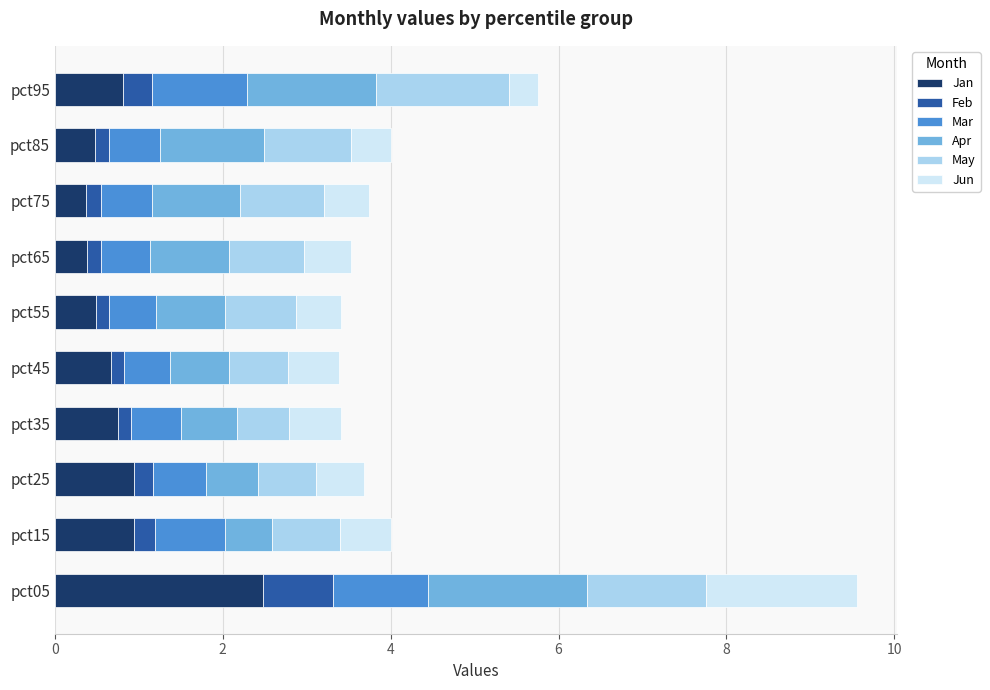

What value does the Jan series have at pct25?

0.9